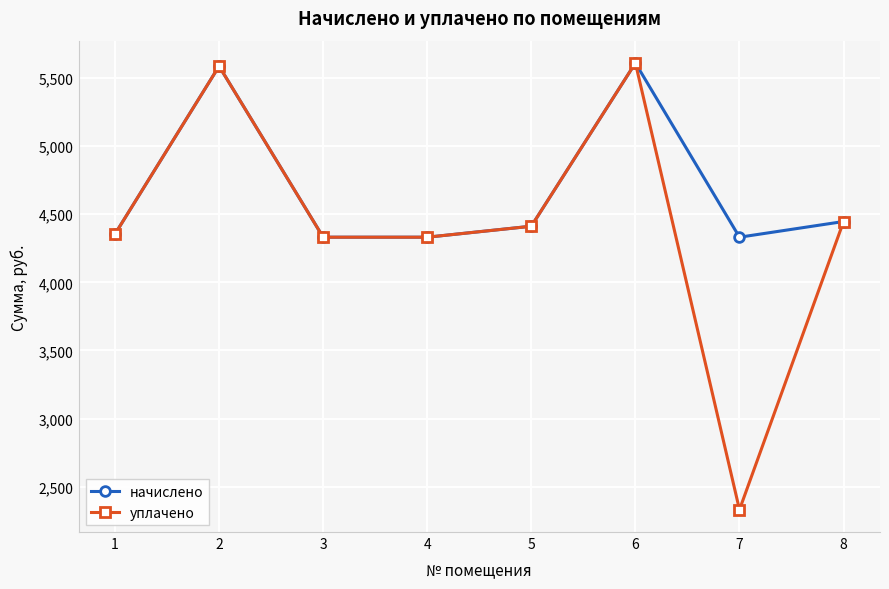

True or false: начислено has more than 1 points higher than both neighbors.

True